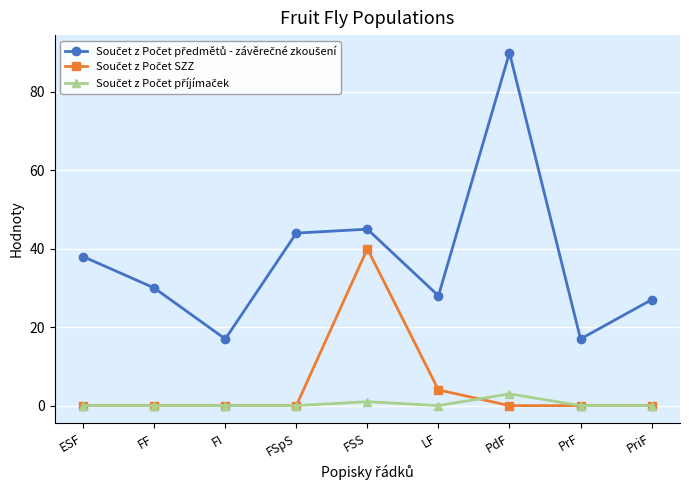

How many lines are shown in the chart?

3